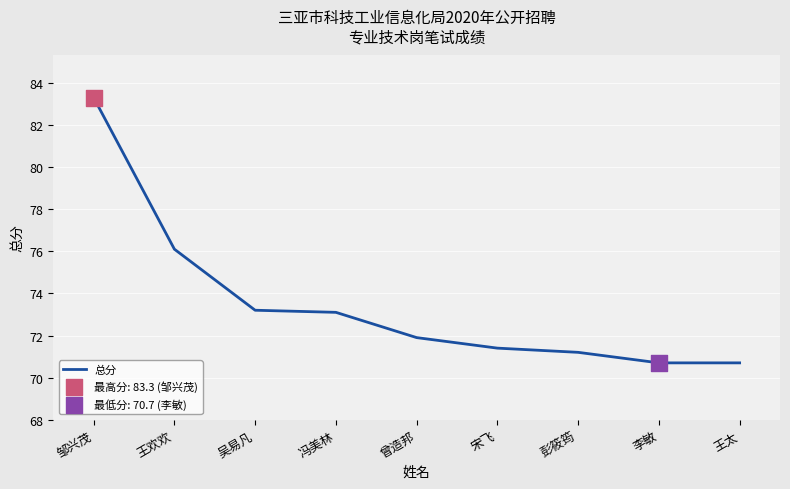

What is the change in value from 邹兴茂 to 宋飞?

-11.9